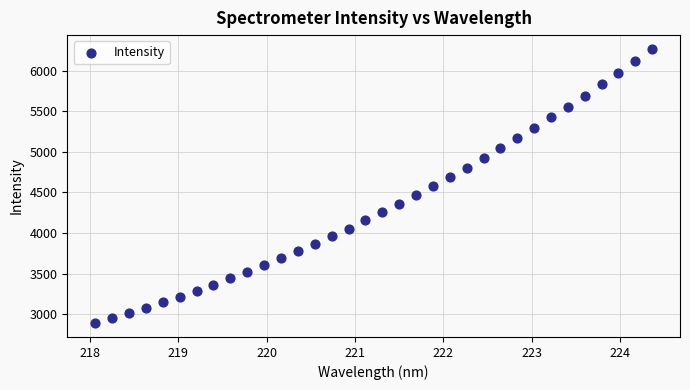

What is the range of Y values (max minus min)?

3379.3